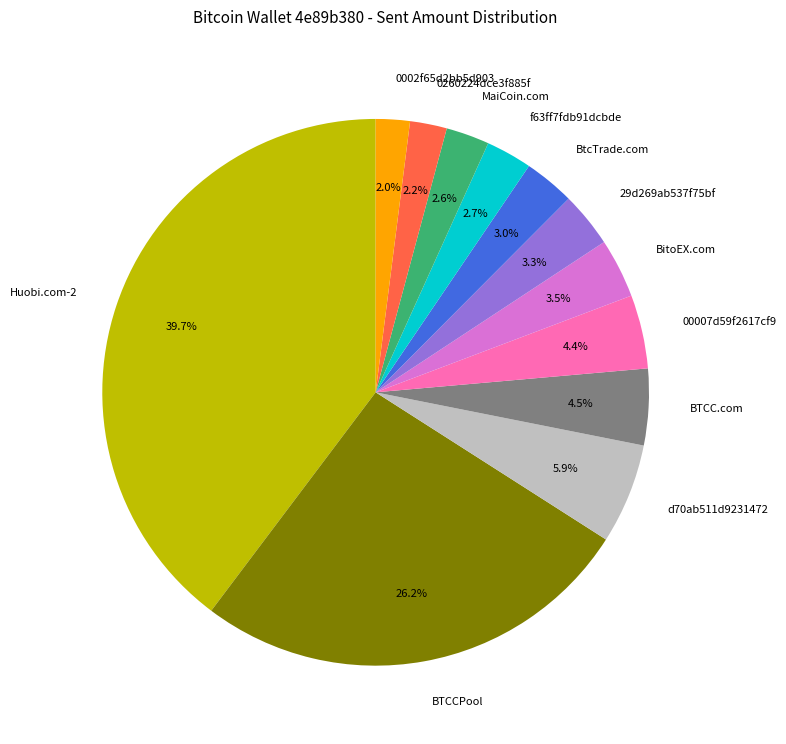

Is there any slice that represents more than half of the pie?

No